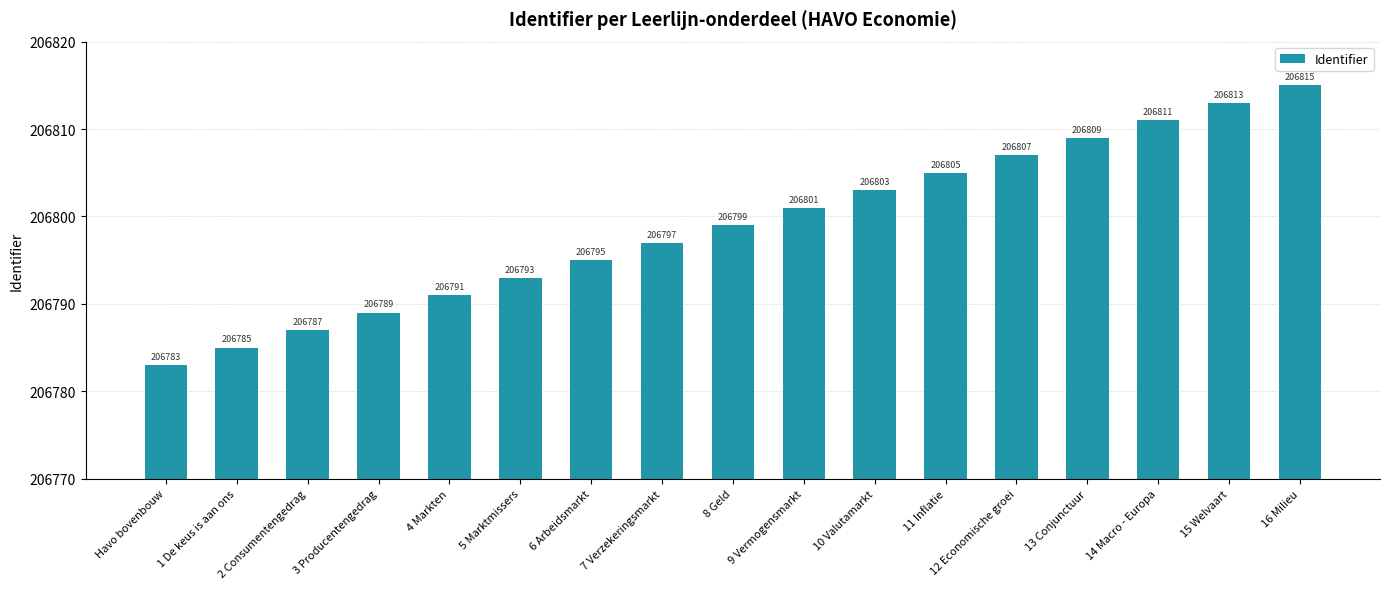

What is the approximate value at 6 Arbeidsmarkt?

206795